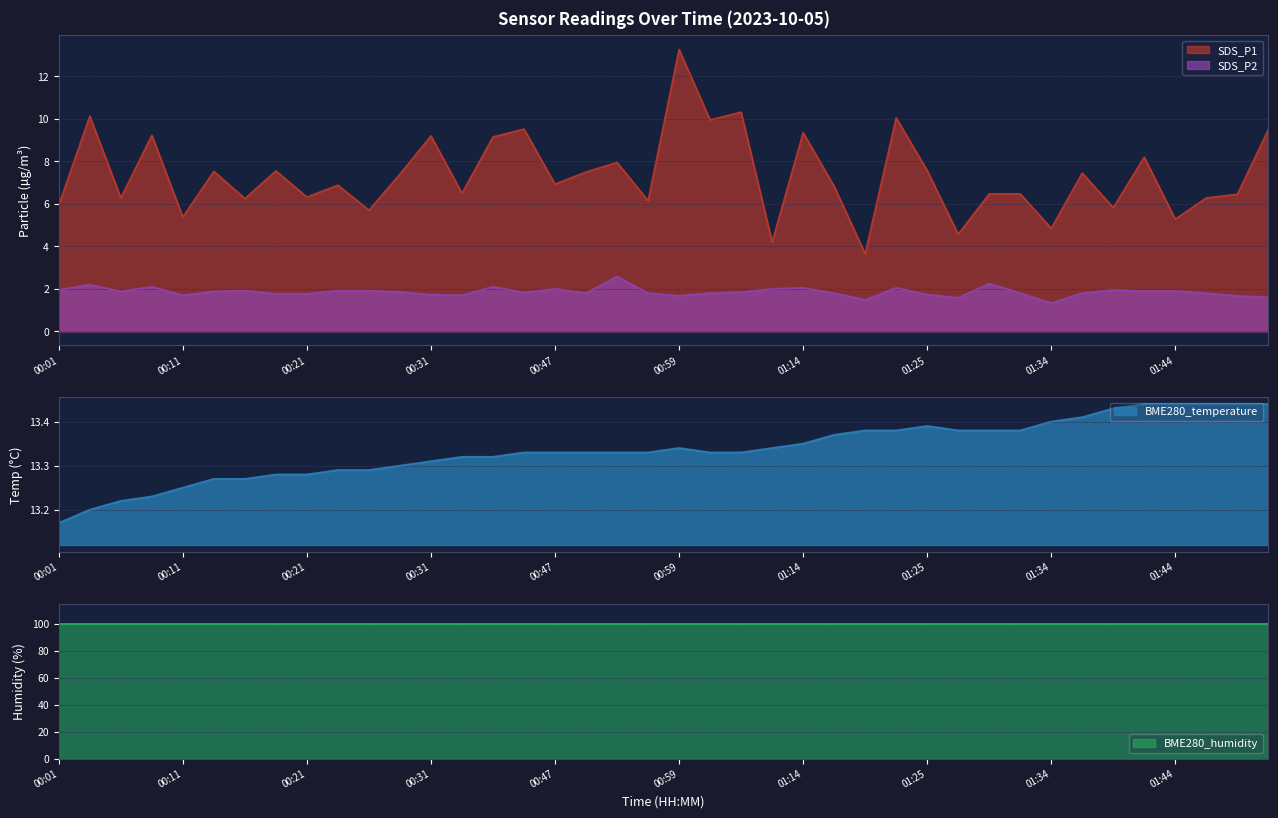

What is the label of the 35th point from the left?

01:39